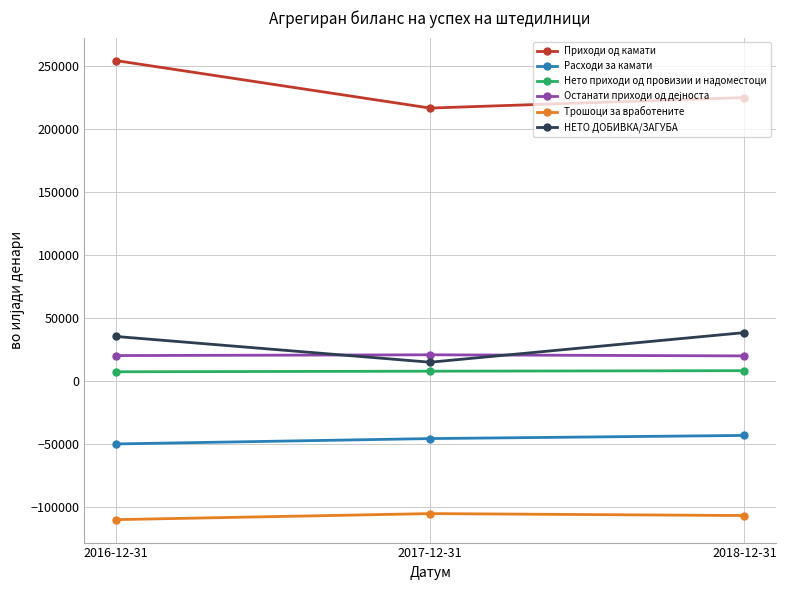

How many lines are shown in the chart?

6